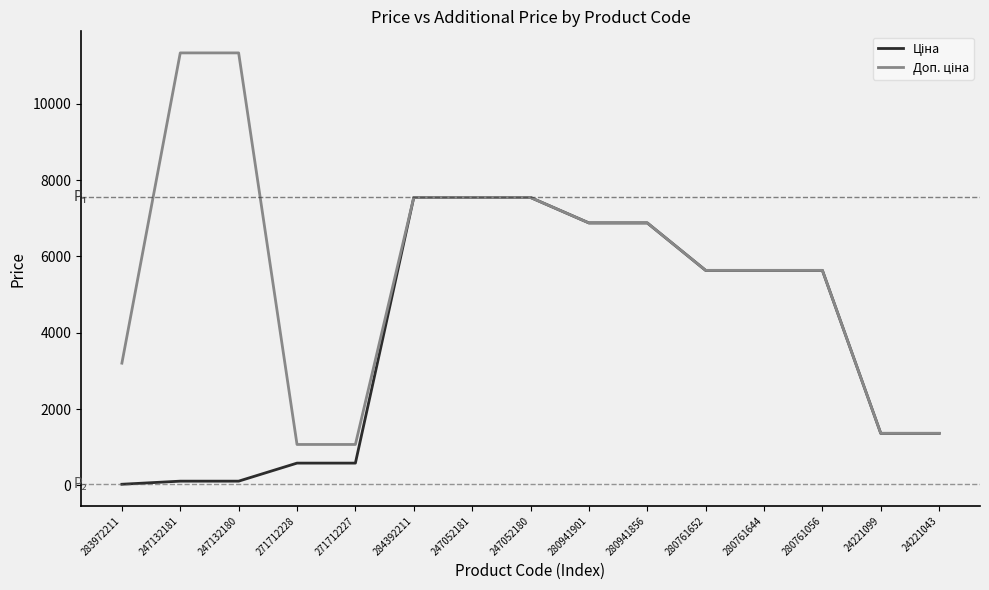

What is the total value across all series at 280761056?

11272.0